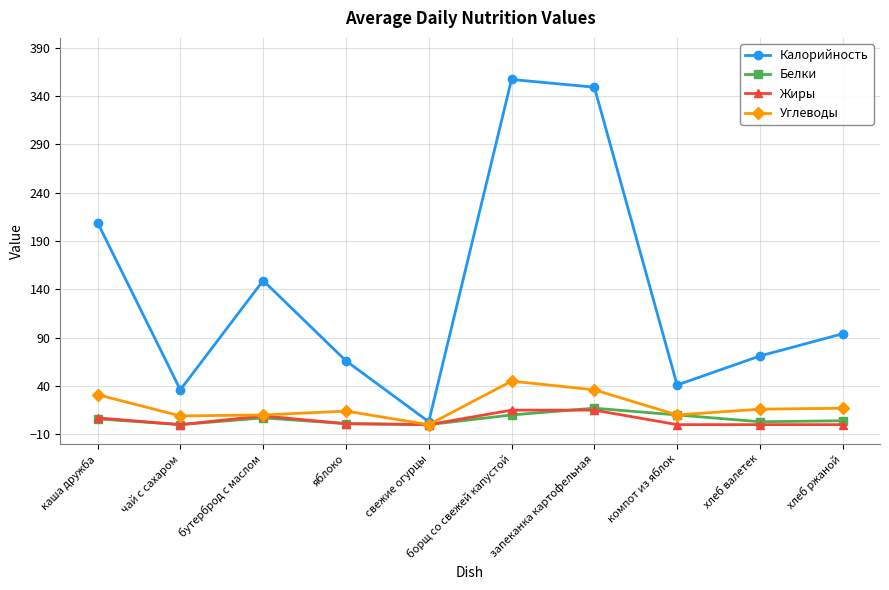

Is the value of Углеводы at борщ со свежей капустой greater than the value of Белки at борщ со свежей капустой?

Yes